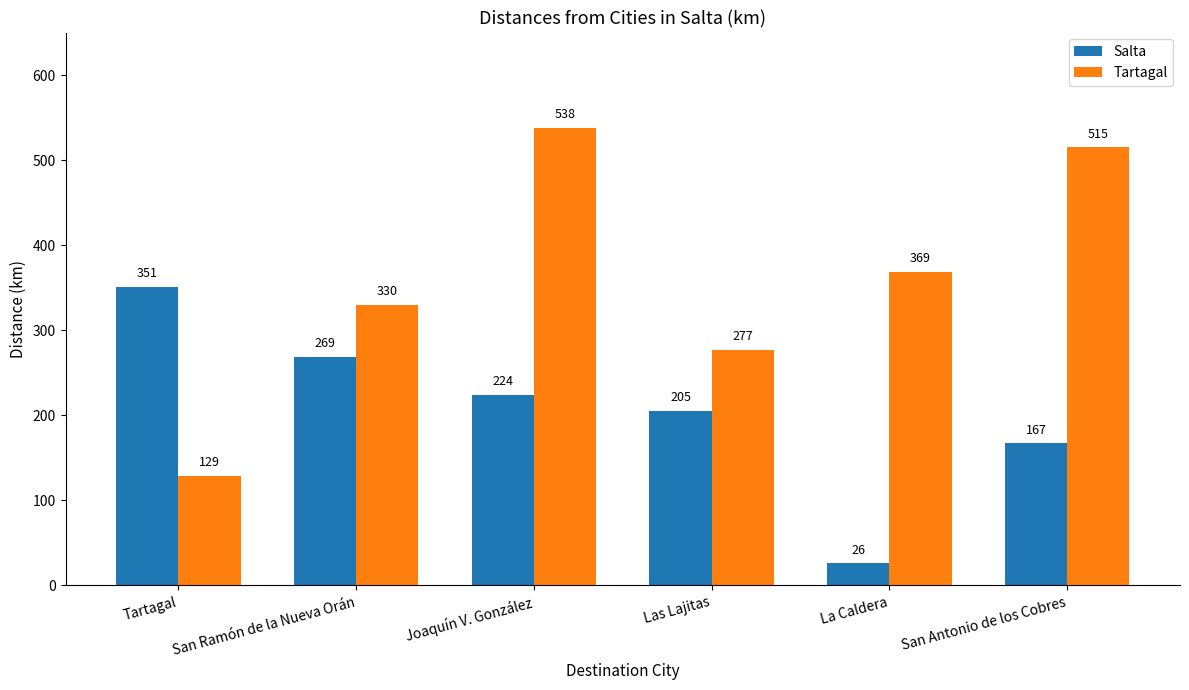

Reading right to left, extract all data points from this chart.

Salta: San Antonio de los Cobres=167	La Caldera=26	Las Lajitas=205	Joaquín V. González=224	San Ramón de la Nueva Orán=269	Tartagal=351
Tartagal: San Antonio de los Cobres=515	La Caldera=369	Las Lajitas=277	Joaquín V. González=538	San Ramón de la Nueva Orán=330	Tartagal=129